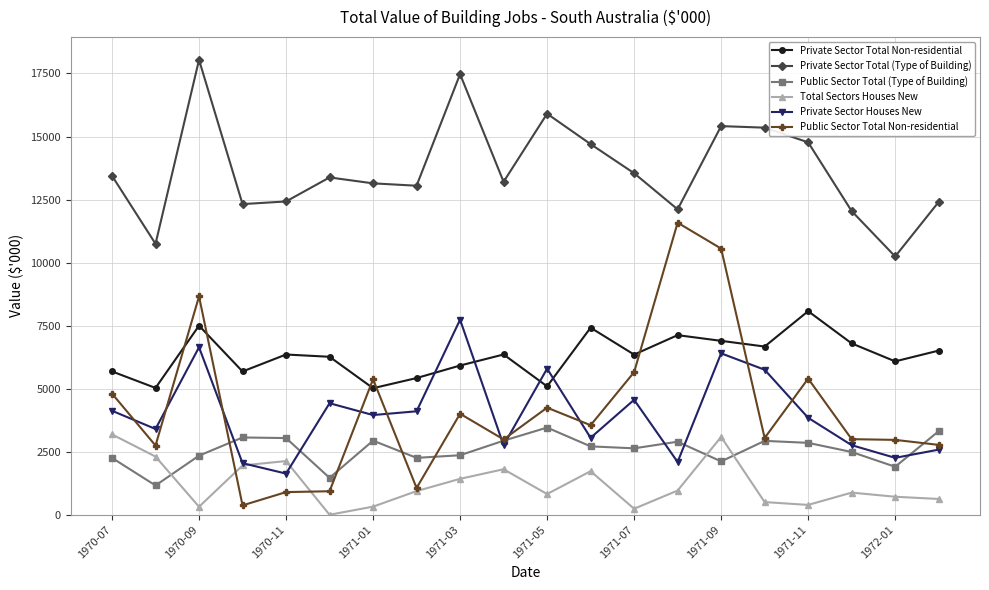

What is the maximum value for Private Sector Houses New?

7736